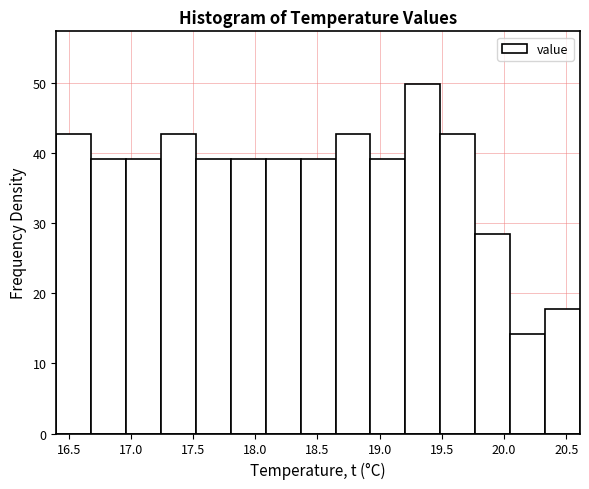

Reading left to right, transcribe this chart: for each bar, give the range it covers on the x-axis and its height. Neither the bar edges nor the heights are printed on the chart, so give them approximately, as read against the axes.

16.40 to 16.70: 43
16.70 to 16.95: 39
16.95 to 17.25: 39
17.25 to 17.50: 43
17.50 to 17.80: 39
17.80 to 18.10: 39
18.10 to 18.35: 39
18.35 to 18.65: 39
18.65 to 18.95: 43
18.95 to 19.20: 39
19.20 to 19.50: 50
19.50 to 19.75: 43
19.75 to 20.05: 29
20.05 to 20.35: 14
20.35 to 20.60: 18